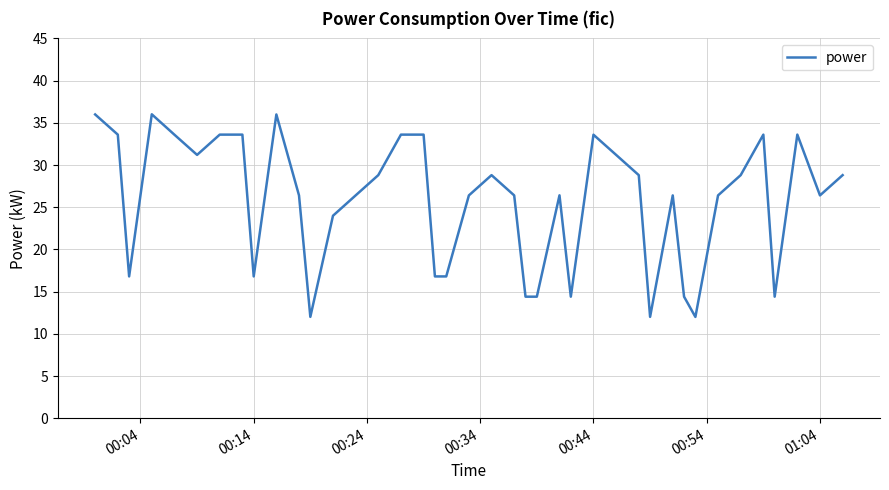

What is the smallest value displayed?

12.0